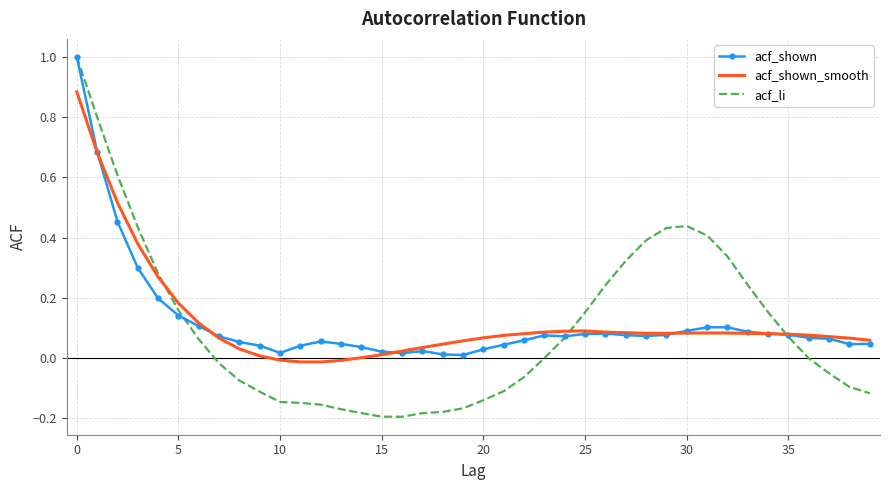

Which series has the largest range (max minus min)?

acf_li